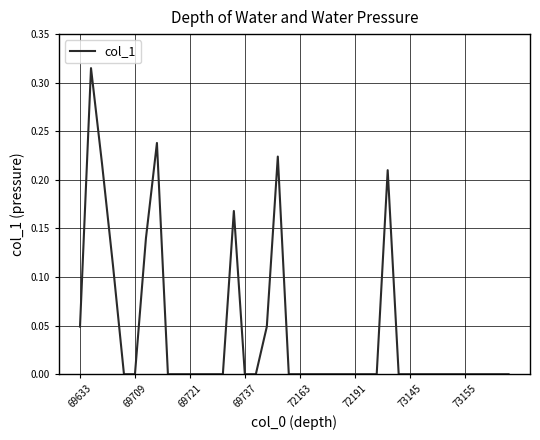

How many lines are shown in the chart?

1